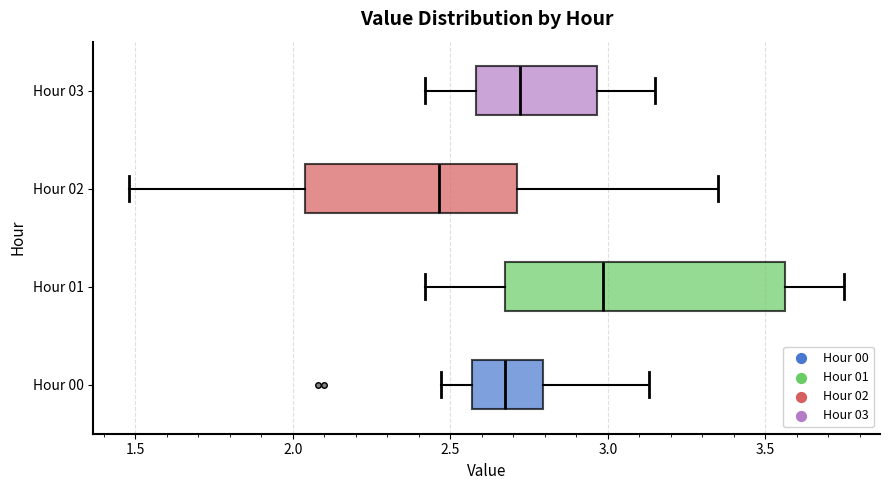

Reading bottom to top, read every box against the x-axis: the position of its median line, the range the box covers, and the ends of its whiskers. The values are not printed on the chart, so give them approximately, as read against the axis.

Hour 00: median 2.70, box 2.55 to 2.80, whiskers 2.45 to 3.15
Hour 01: median 3.00, box 2.65 to 3.55, whiskers 2.40 to 3.75
Hour 02: median 2.45, box 2.05 to 2.70, whiskers 1.50 to 3.35
Hour 03: median 2.70, box 2.60 to 2.95, whiskers 2.40 to 3.15